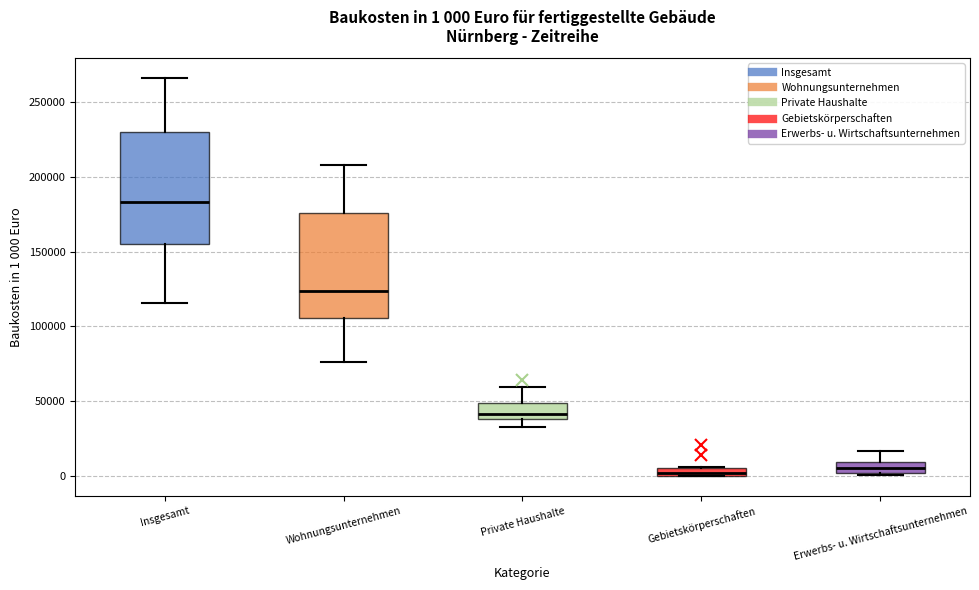

Which box has the highest median line?

Insgesamt